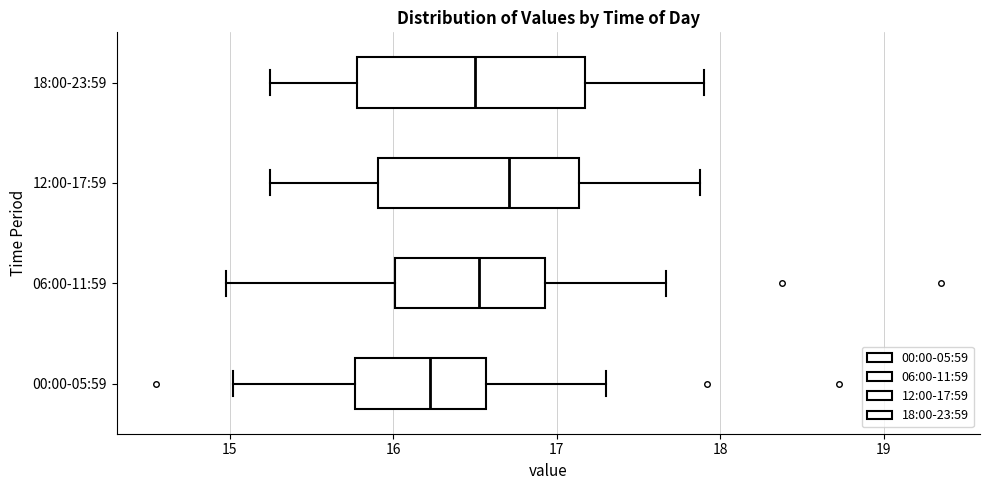

Which box is the widest, from its left edge to its right edge?

18:00-23:59